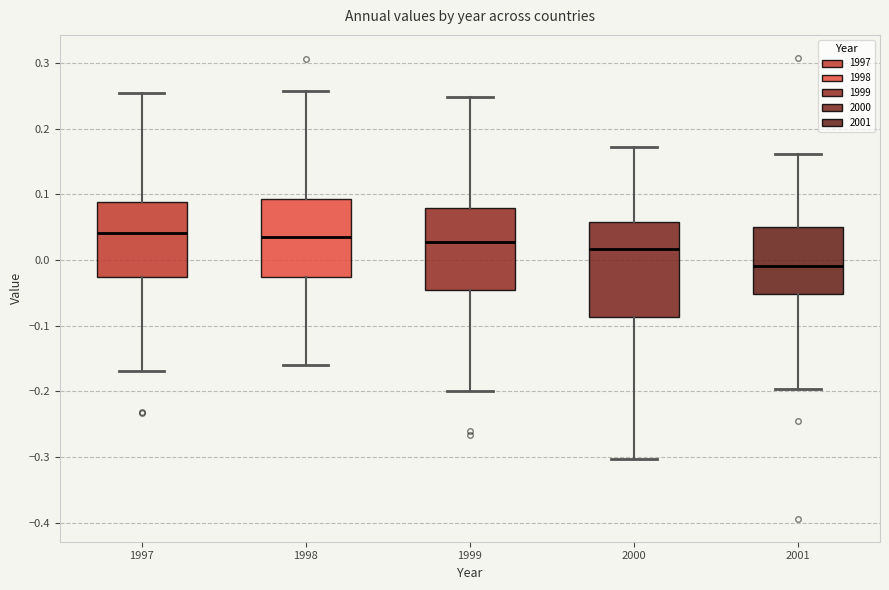

Where does the upper whisker of the box at x = 1997 end on the y-axis? The values are not printed on the chart, so give them approximately, as read against the axis.

0.25